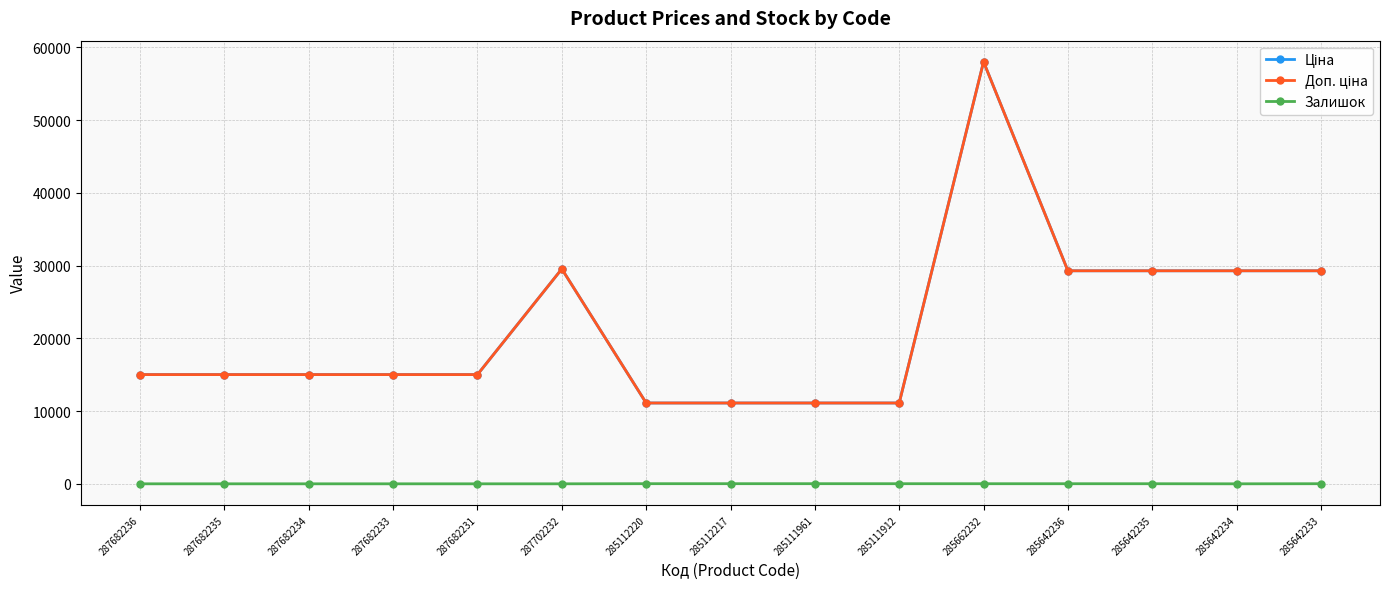

Which has a higher value, 285642236 or 285111912?

285642236